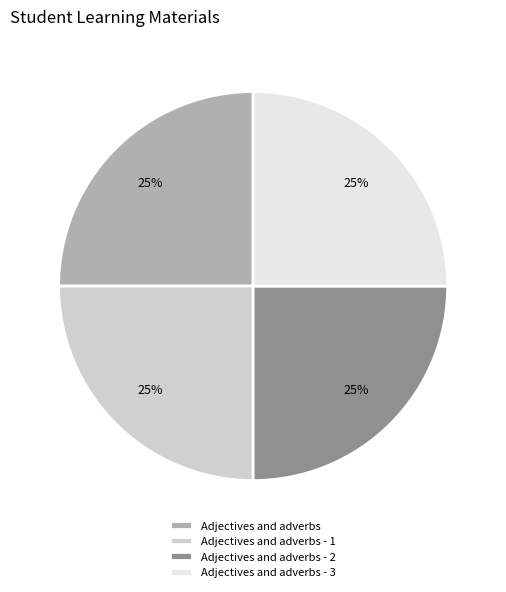

Does Adjectives and adverbs represent more than half of the total?

No